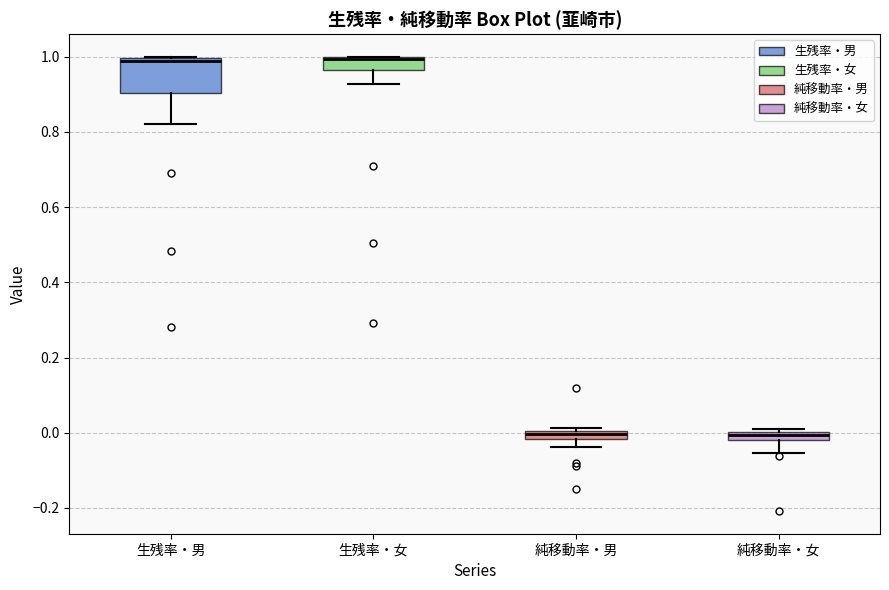

Comparing the boxes themselves (not the whiskers), which one is the tallest?

生残率・男